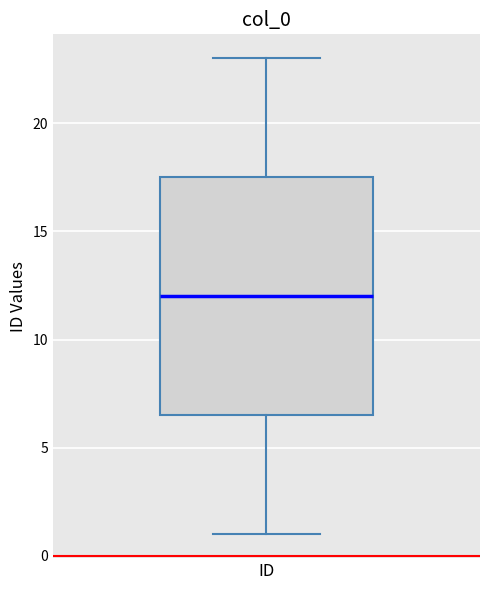

Where does the lower whisker of the box for ID end on the y-axis? The values are not printed on the chart, so give them approximately, as read against the axis.

1.0